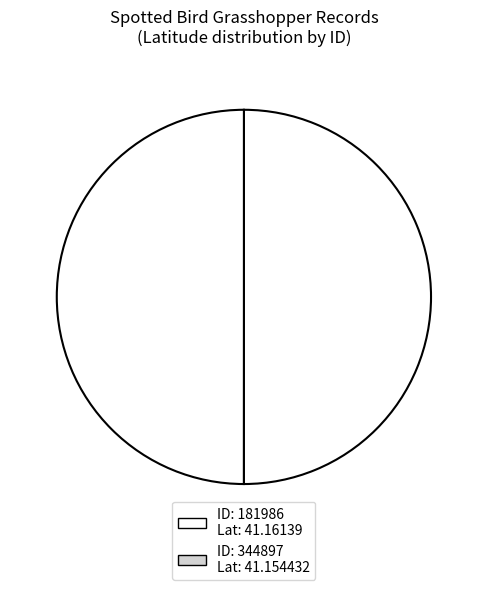

How many segments does this pie chart have?

2